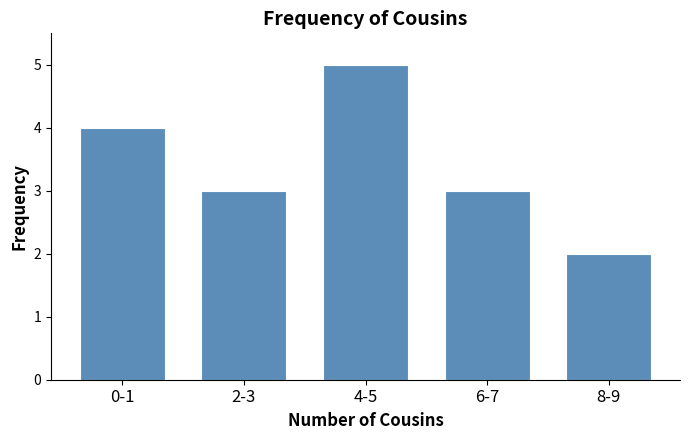

Reading left to right, transcribe all the data shown in this chart.

0-1=4	2-3=3	4-5=5	6-7=3	8-9=2